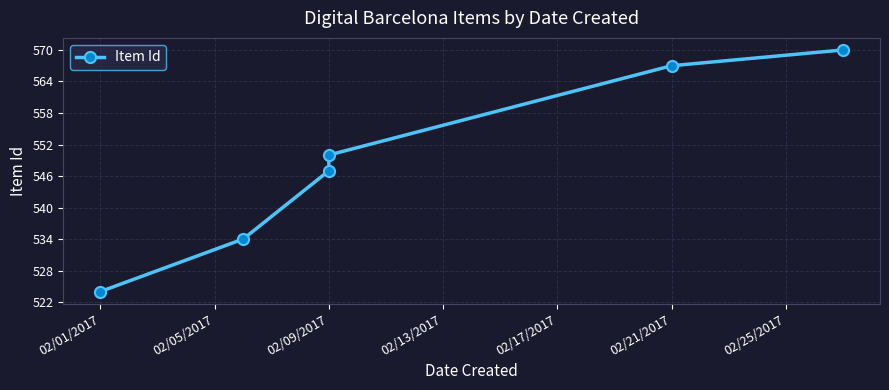

Reading right to left, list all the values displayed in this chart.

570	567	550	547	534	524